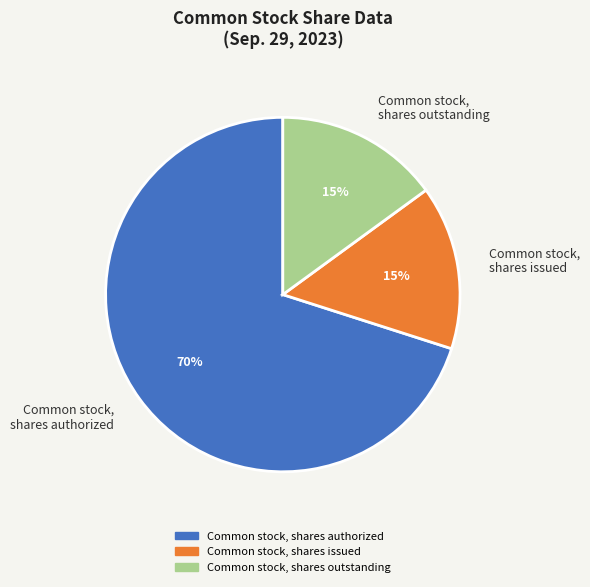

To the nearest percent, what is the average slice percentage?

33%